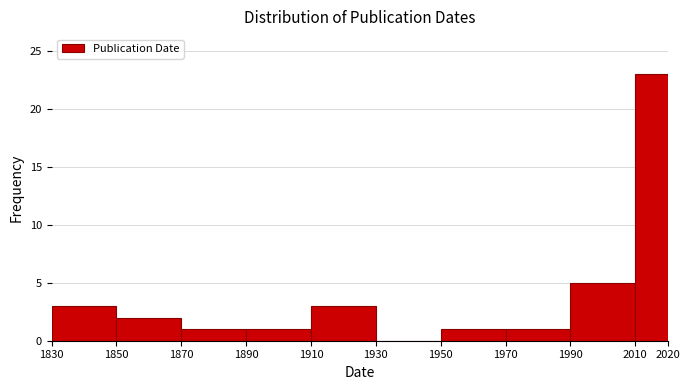

Reading left to right, list every bar in this chart as the range it spans on the x-axis followed by its height. The values are not printed on the chart, so give them approximately, as read against the axis.

1830 to 1850: 3
1850 to 1870: 2
1870 to 1890: 1
1890 to 1910: 1
1910 to 1930: 3
1930 to 1950: 0
1950 to 1970: 1
1970 to 1990: 1
1990 to 2010: 5
2010 to 2020: 23